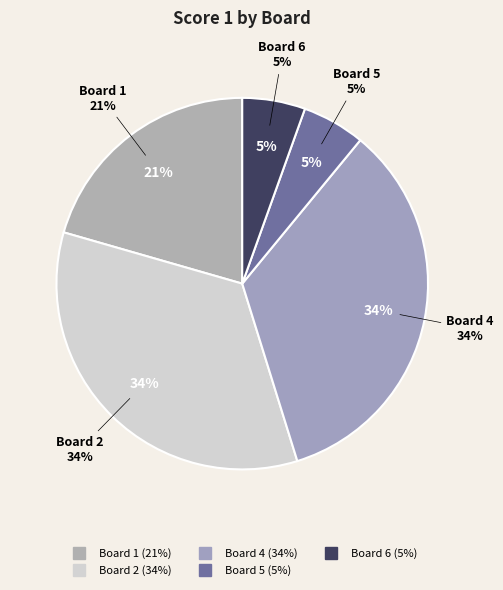

What portion of the pie excludes Board 4
Cartolano Luigi?

65.8%